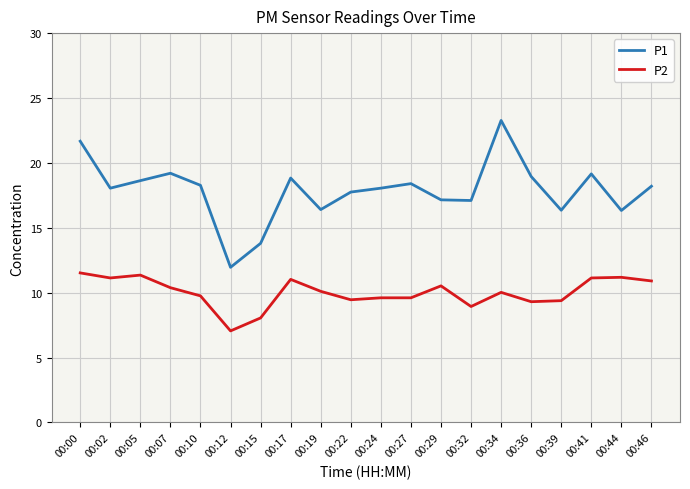

Which category has the lowest value across all series?

00:12